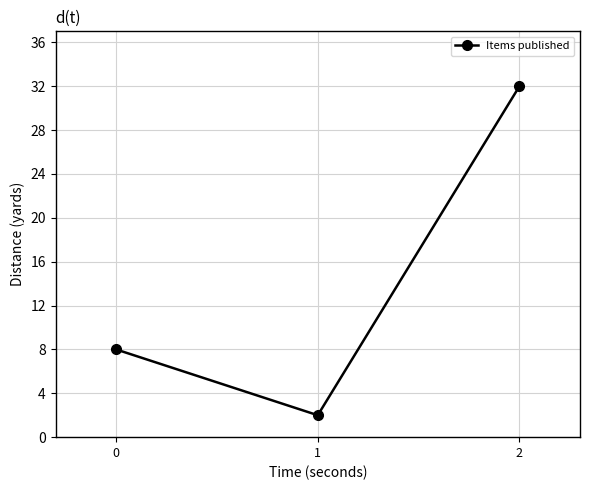

Does the chart display data point markers on the line(s)?

Yes